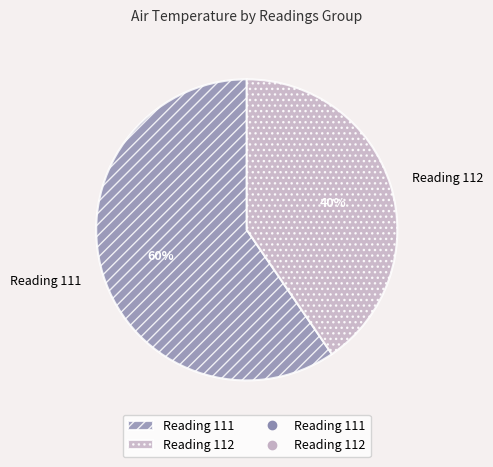

What percentage is the Reading 112 slice, to the nearest percent?

40%